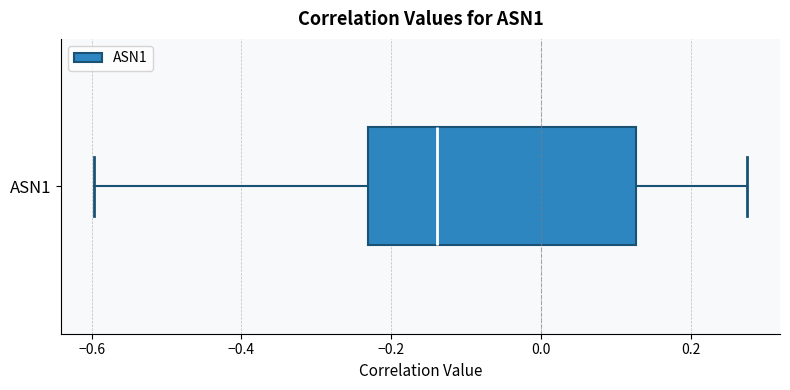

Where is the left edge of the box for ASN1 on the x-axis? The values are not printed on the chart, so give them approximately, as read against the axis.

-0.24